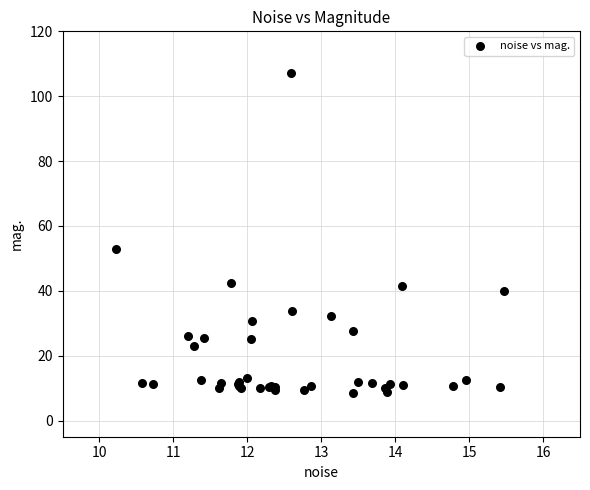

What Y value in the scatter plot is closest to 57?

52.8